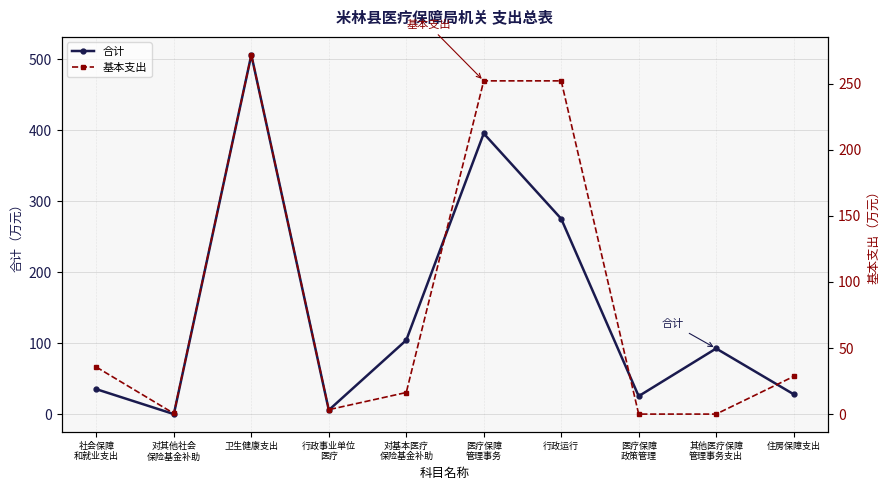

What are all the series names shown in the legend?

合计, 基本支出